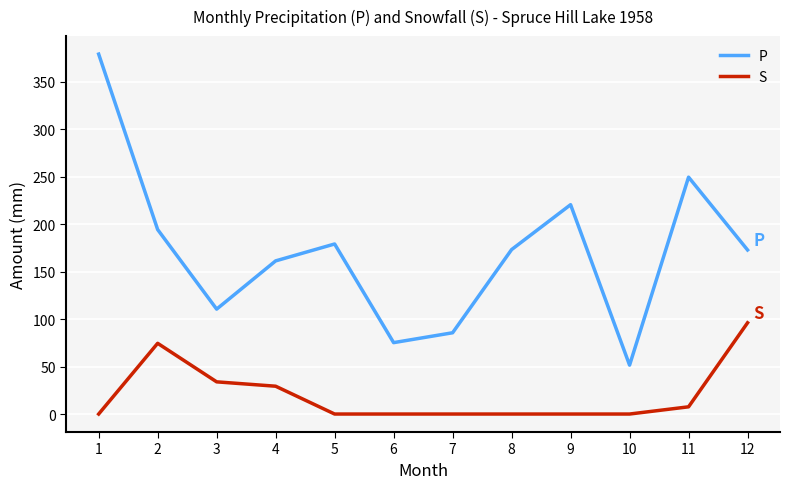

What is the spread (max minus min) of values at 10?

51.5